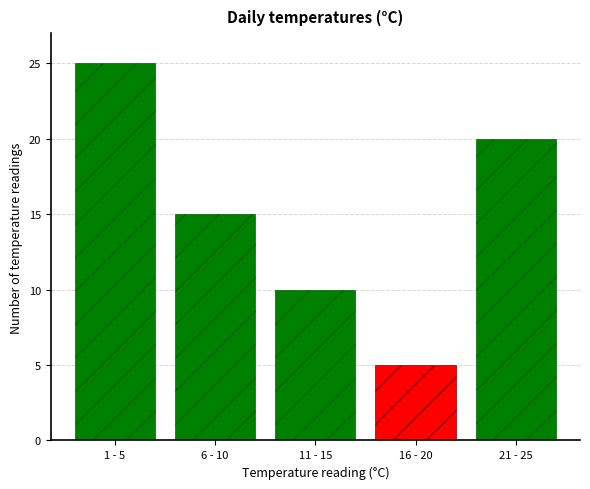

Reading right to left, list all the values displayed in this chart.

20	5	10	15	25